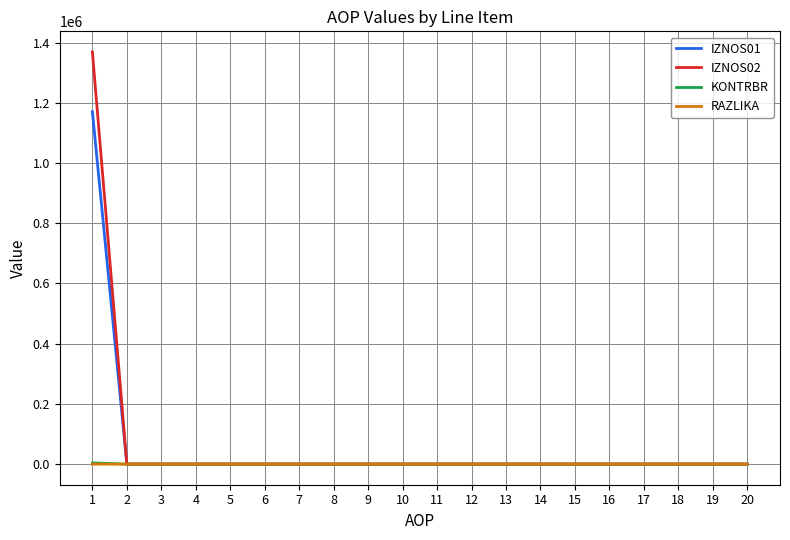

True or false: RAZLIKA has a value of 0.0 at 16.

True